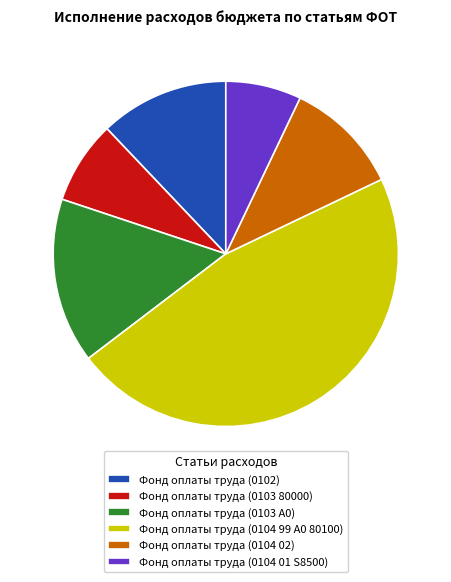

The Фонд оплаты труда (0102) slice represents 25% of the pie. True or false?

False